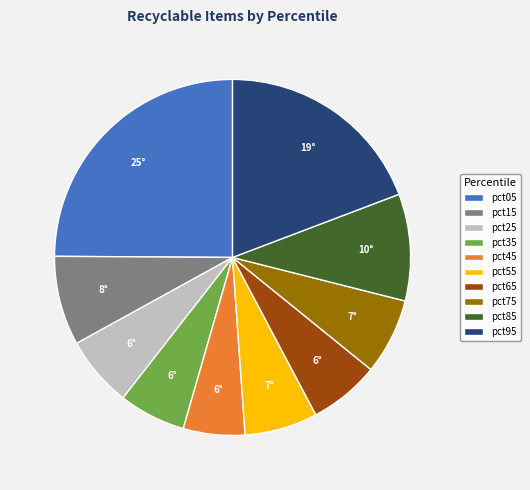

Combined, do pct85 and pct05 account for over 50%?

No